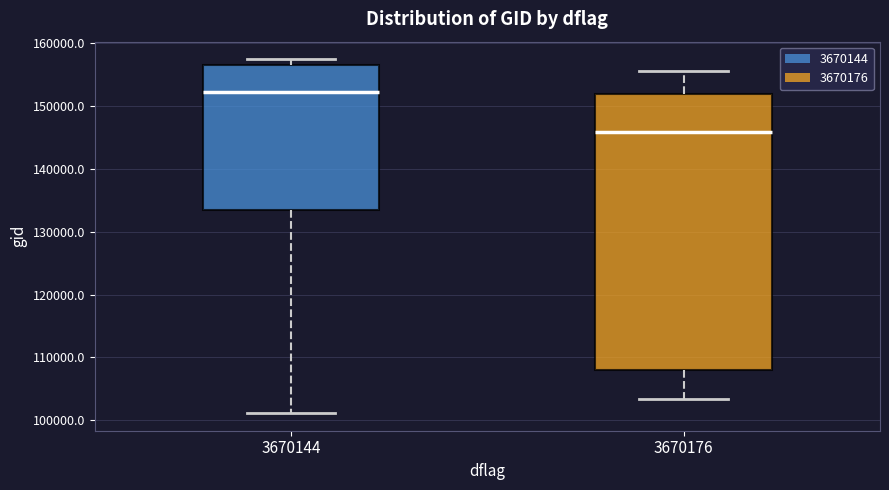

Which box's median line is the highest?

3670144